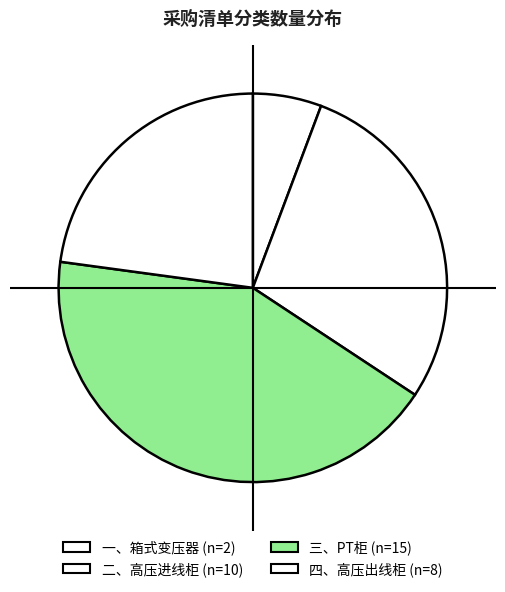

Does 四、高压出线柜 account for over 50% of the chart?

No